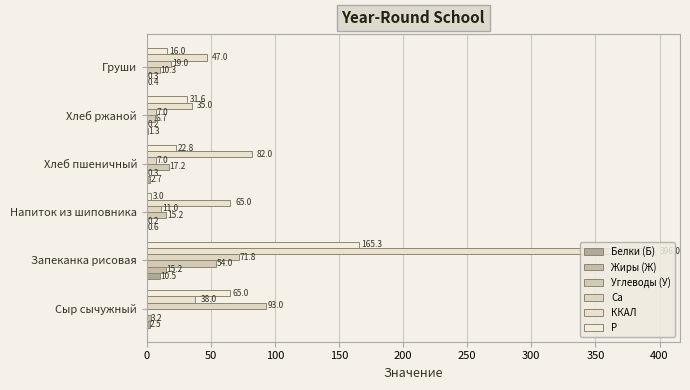

Which series has the largest range (max minus min)?

ККАЛ